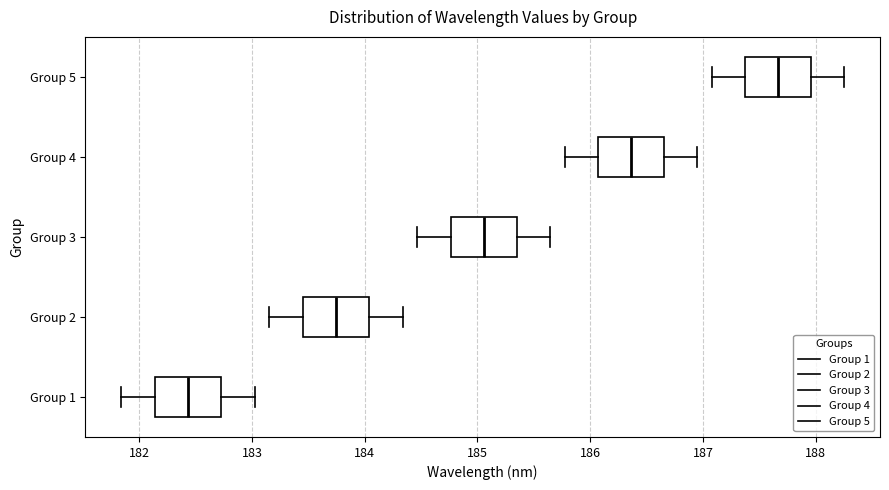

Reading bottom to top, read every box against the x-axis: the position of its median line, the range the box covers, and the ends of its whiskers. The values are not printed on the chart, so give them approximately, as read against the axis.

Group 1: median 182.4, box 182.1 to 182.7, whiskers 181.8 to 183.0
Group 2: median 183.7, box 183.5 to 184.0, whiskers 183.2 to 184.3
Group 3: median 185.1, box 184.8 to 185.4, whiskers 184.5 to 185.6
Group 4: median 186.4, box 186.1 to 186.7, whiskers 185.8 to 187.0
Group 5: median 187.7, box 187.4 to 188.0, whiskers 187.1 to 188.3